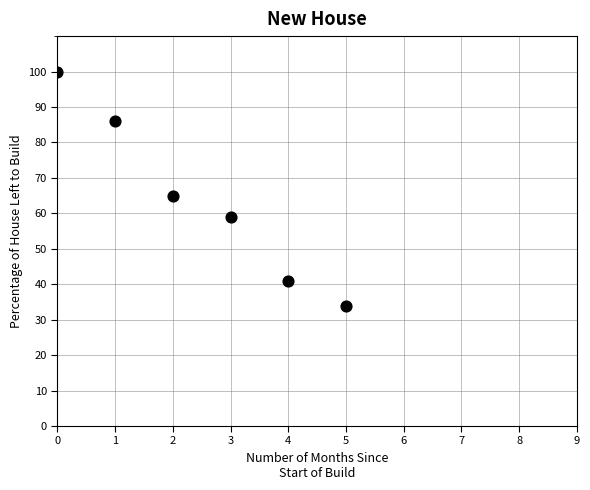

What is the range of Y values (max minus min)?

66